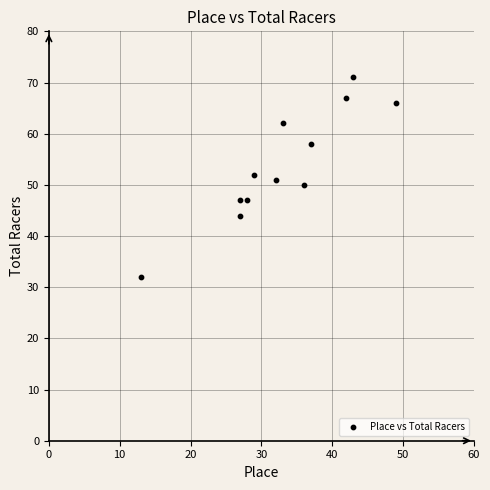

What is the range of Y values (max minus min)?

39